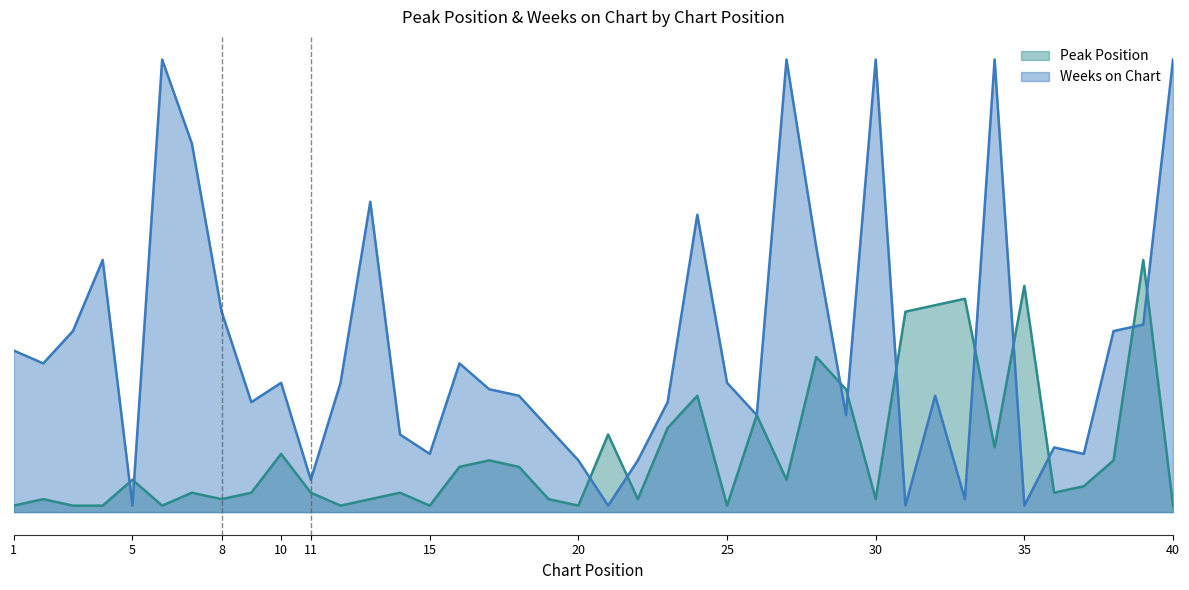

What is the lowest value of the Weeks on Chart series?

1